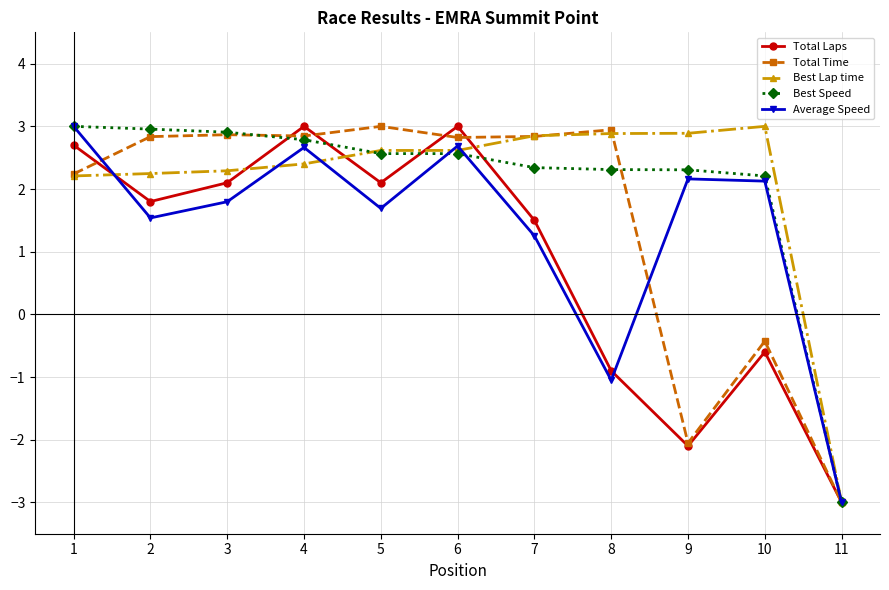

At 10, list the series in order from largest to smallest.

Best Lap time, Best Speed, Average Speed, Total Time, Total Laps